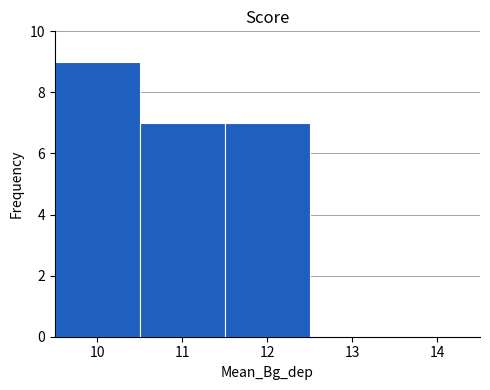

Which range on the x-axis has the tallest bar?

9.5 to 10.5